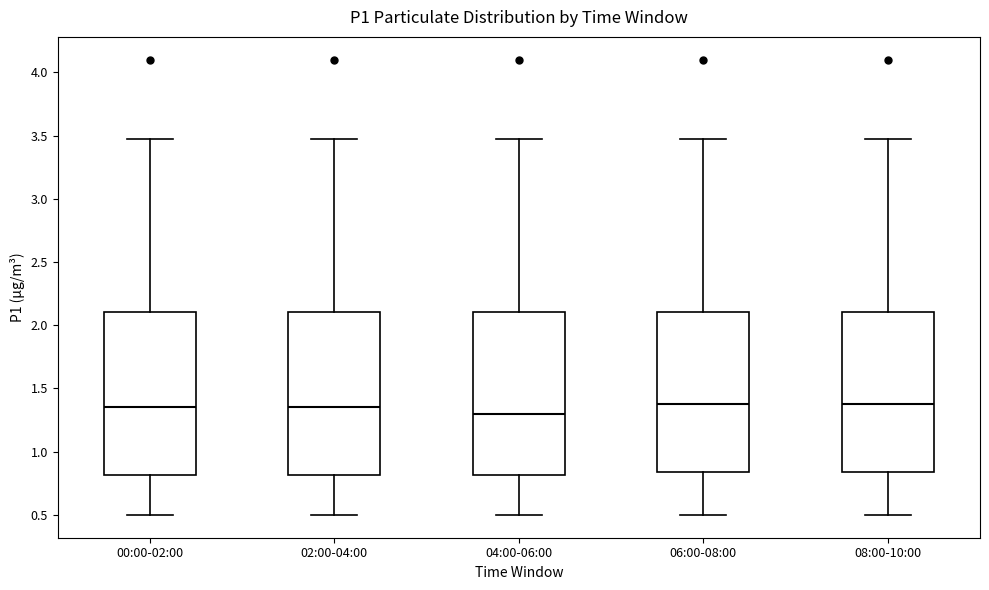

Reading left to right, transcribe this box plot: for each box, give where its median line is, the range the box spans, and where its two whiskers end, as read against the y-axis. The values are not printed on the chart, so give them approximately, as read against the axis.

00:00-02:00: median 1.35, box 0.80 to 2.10, whiskers 0.50 to 3.45
02:00-04:00: median 1.35, box 0.80 to 2.10, whiskers 0.50 to 3.45
04:00-06:00: median 1.30, box 0.80 to 2.10, whiskers 0.50 to 3.45
06:00-08:00: median 1.40, box 0.85 to 2.10, whiskers 0.50 to 3.45
08:00-10:00: median 1.40, box 0.85 to 2.10, whiskers 0.50 to 3.45